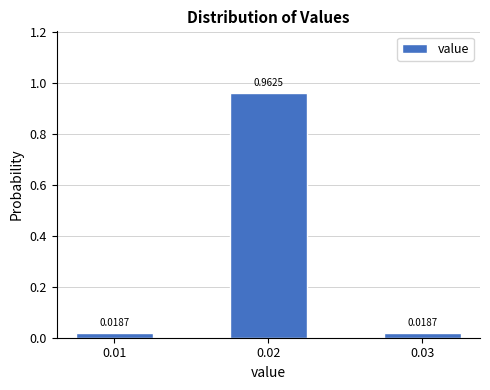

What is the difference between the maximum and minimum values?

0.9